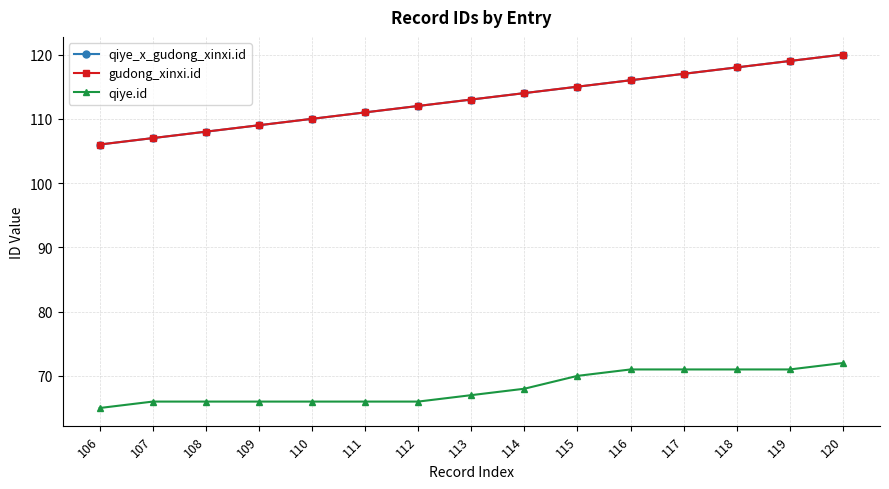

Is the value of qiye.id at 110 greater than the value of gudong_xinxi.id at 116?

No